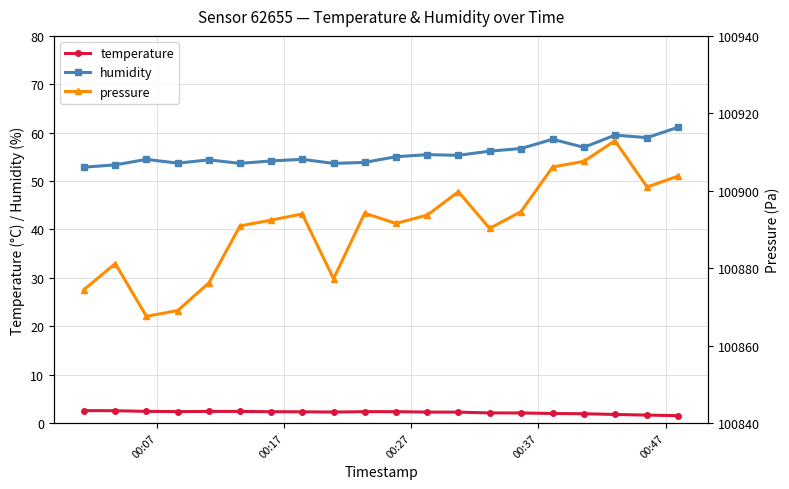

What is the value of the temperature point at the 1st from the left?

2.6